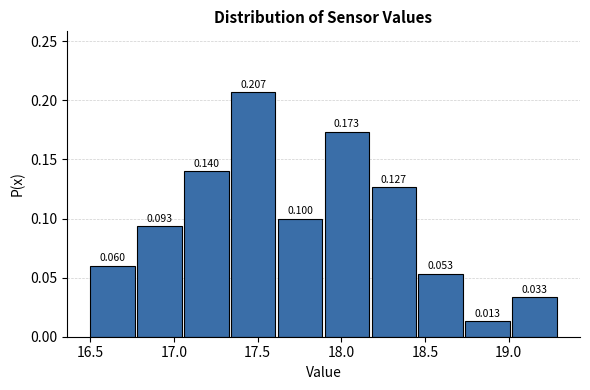

Reading left to right, list every bar in this chart as the range it spans on the x-axis followed by its height. The bar edges are not printed on the chart, so give them approximately, as read against the axis.

16.50 to 16.78: 0.060
16.78 to 17.06: 0.093
17.06 to 17.34: 0.140
17.34 to 17.62: 0.207
17.62 to 17.90: 0.100
17.90 to 18.18: 0.173
18.18 to 18.46: 0.127
18.46 to 18.74: 0.053
18.74 to 19.02: 0.013
19.02 to 19.30: 0.033